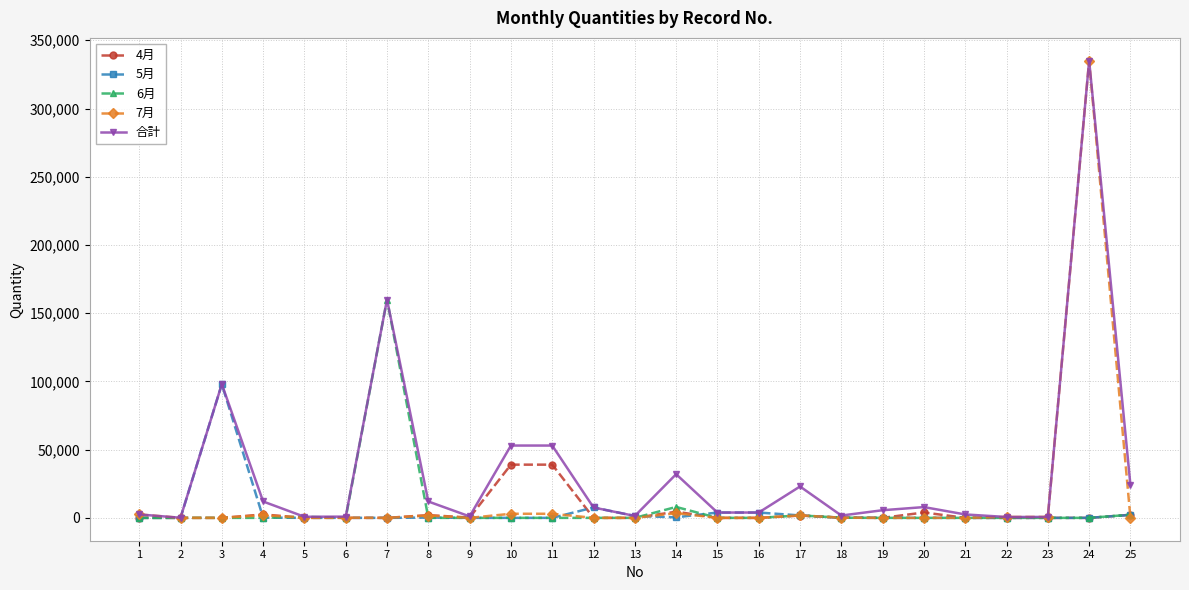

At which category is the sum across all series the highest?

24